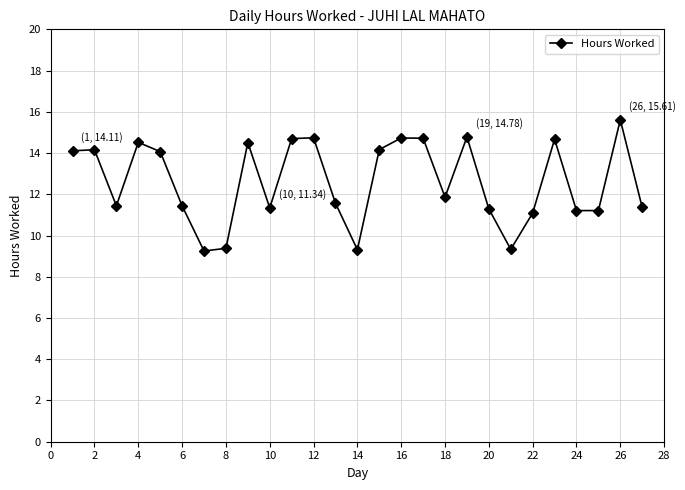

What is the difference between the second highest and minimum values?

5.5